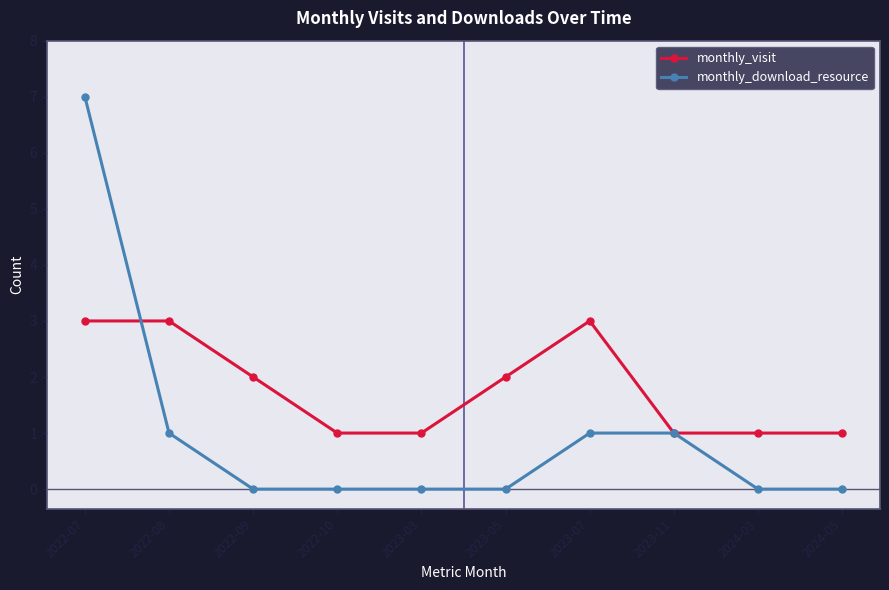

Which series changed the most between 2022-08 and 2023-11?

monthly_visit